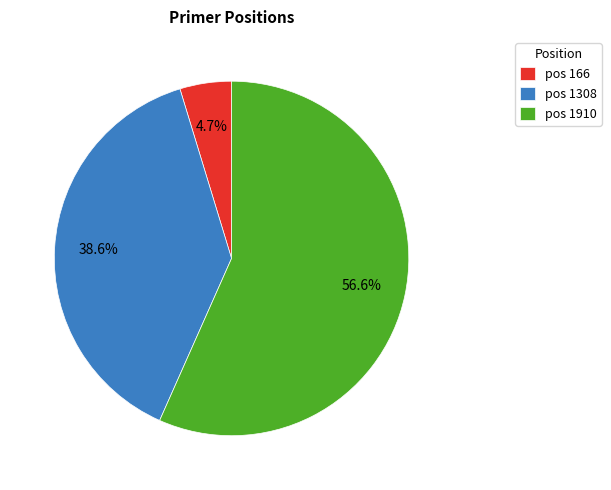

Is there a majority slice in this chart?

Yes